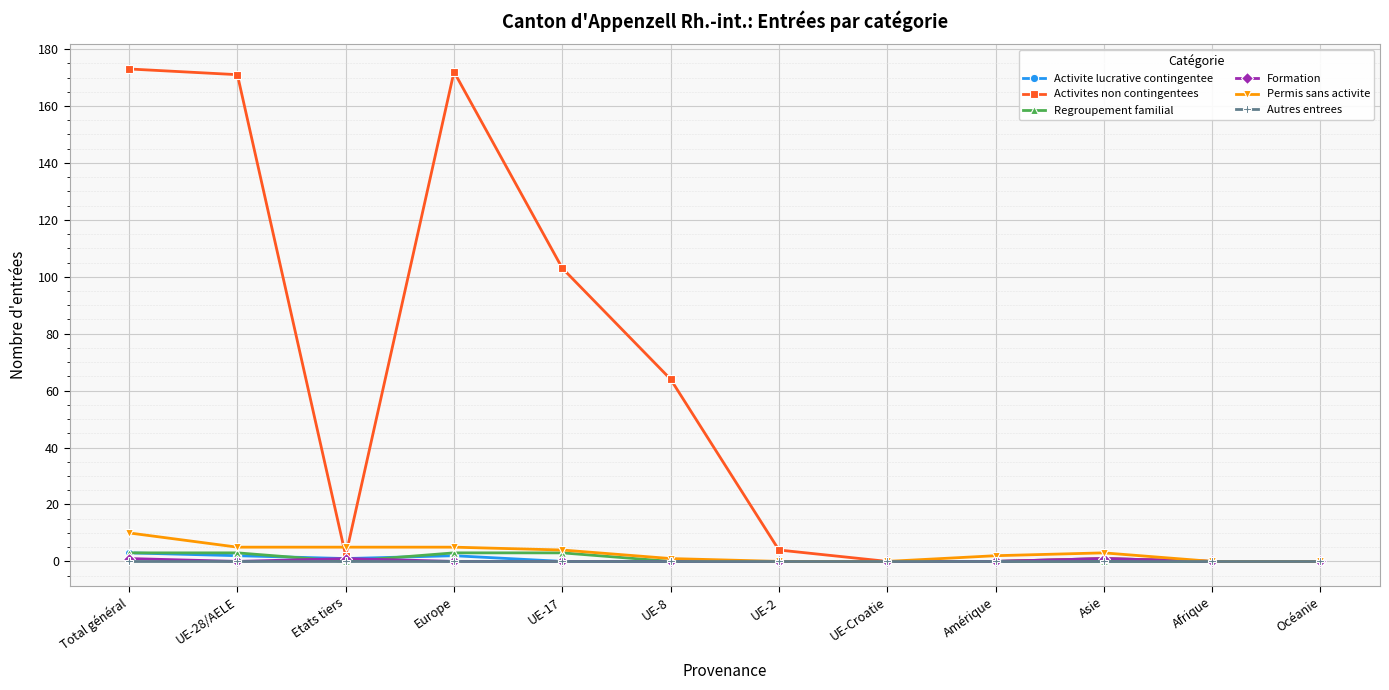

Reading left to right, list all the values displayed in this chart.

Activite lucrative contingentee: Total général=3	UE-28/AELE=2	Etats tiers=1	Europe=2	UE-17=0	UE-8=0	UE-2=0	UE-Croatie=0	Amérique=0	Asie=1	Afrique=0	Océanie=0
Activites non contingentees: Total général=173	UE-28/AELE=171	Etats tiers=2	Europe=172	UE-17=103	UE-8=64	UE-2=4	UE-Croatie=0	Amérique=0	Asie=1	Afrique=0	Océanie=0
Regroupement familial: Total général=3	UE-28/AELE=3	Etats tiers=0	Europe=3	UE-17=3	UE-8=0	UE-2=0	UE-Croatie=0	Amérique=0	Asie=0	Afrique=0	Océanie=0
Formation: Total général=1	UE-28/AELE=0	Etats tiers=1	Europe=0	UE-17=0	UE-8=0	UE-2=0	UE-Croatie=0	Amérique=0	Asie=1	Afrique=0	Océanie=0
Permis sans activite: Total général=10	UE-28/AELE=5	Etats tiers=5	Europe=5	UE-17=4	UE-8=1	UE-2=0	UE-Croatie=0	Amérique=2	Asie=3	Afrique=0	Océanie=0
Autres entrees: Total général=0	UE-28/AELE=0	Etats tiers=0	Europe=0	UE-17=0	UE-8=0	UE-2=0	UE-Croatie=0	Amérique=0	Asie=0	Afrique=0	Océanie=0